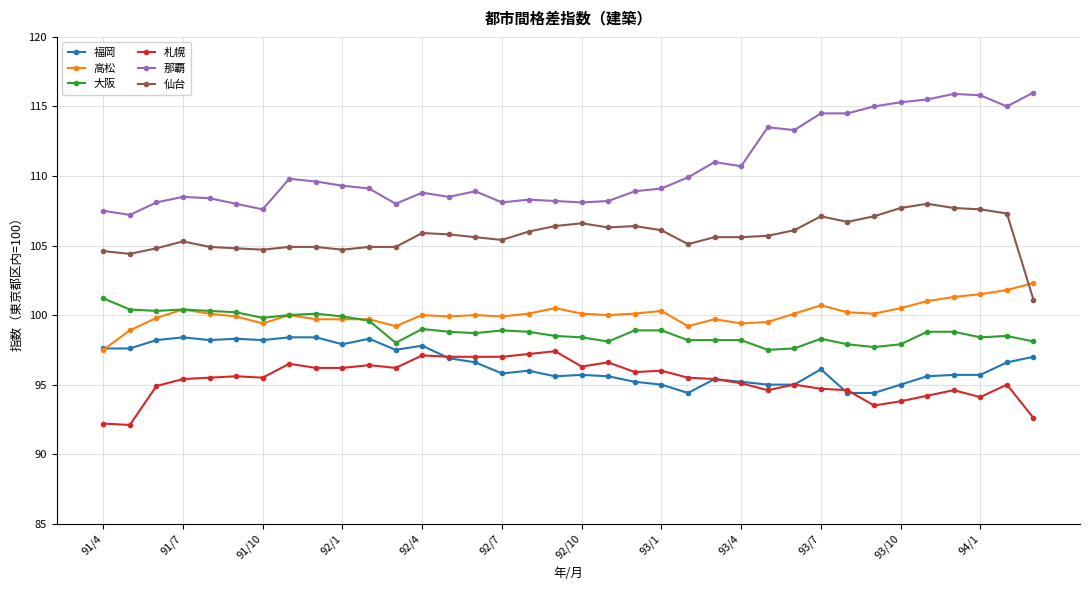

In 札幌, how many points are higher than both neighbors (excluding endpoints)?

10